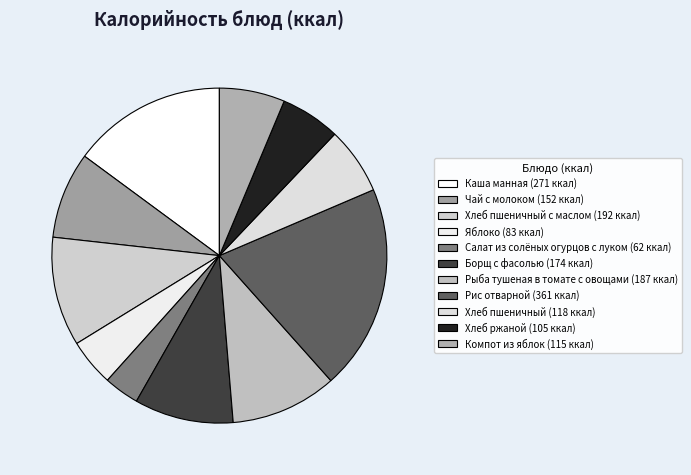

To the nearest percent, what is the difference between the largest and smallest slice percentages?

16%